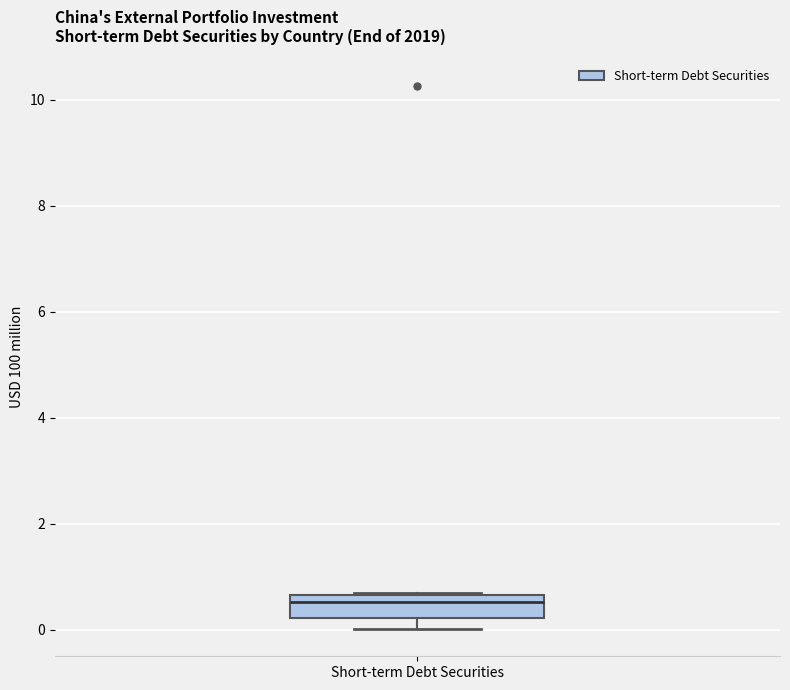

Read this box plot against the y-axis: the position of the median line, the range covered by the box, and the ends of both whiskers. The values are not printed on the chart, so give them approximately, as read against the axis.

median 0.6 (just below the box's upper edge), box 0.2 to 0.6, whiskers 0.0 to 0.8